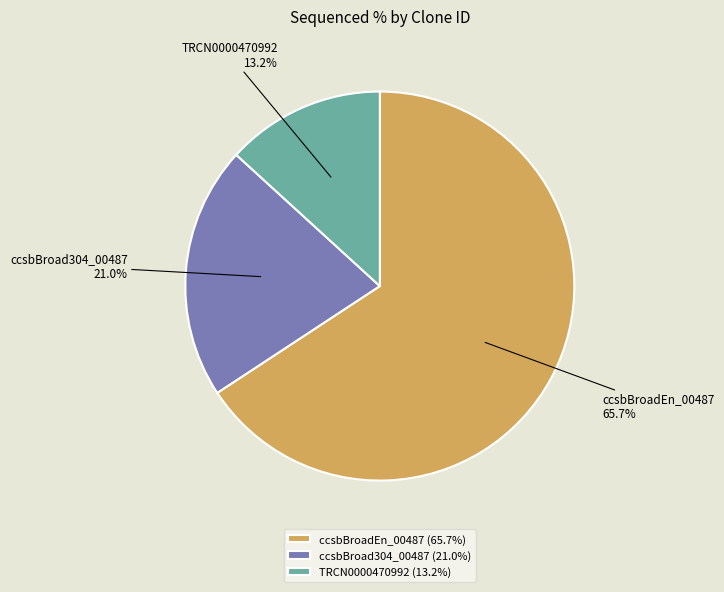

Is it true that TRCN0000470992 is 13% of the pie?

True